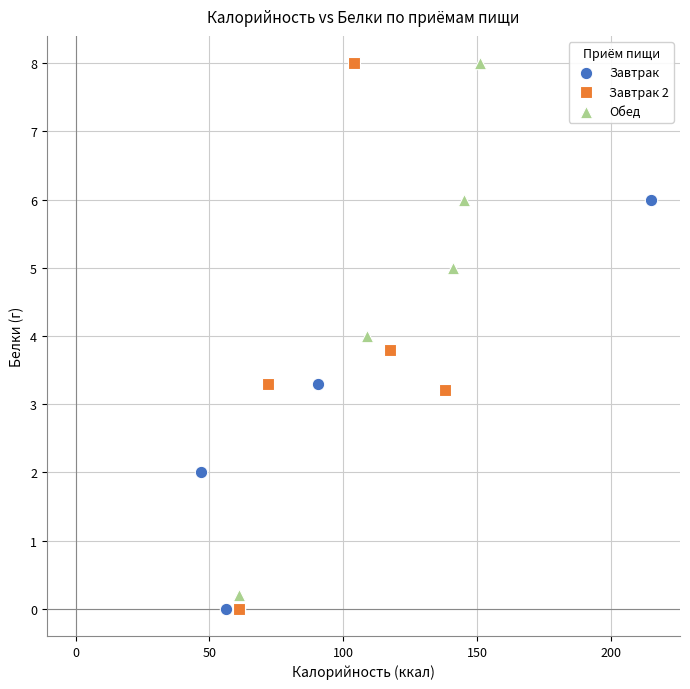

What are all the series names shown in the legend?

Завтрак, Завтрак 2, Обед